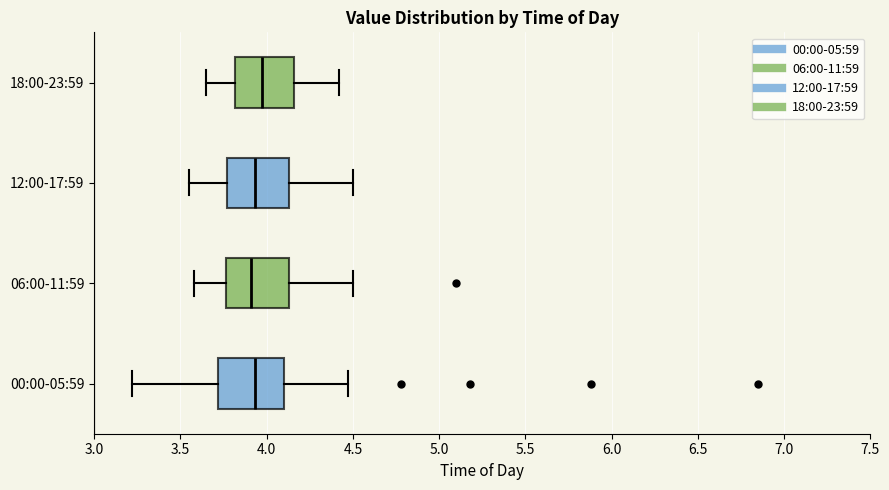

Reading bottom to top, read every box against the x-axis: the position of its median line, the range the box covers, and the ends of its whiskers. The values are not printed on the chart, so give them approximately, as read against the axis.

00:00-05:59: median 3.95, box 3.70 to 4.10, whiskers 3.20 to 4.45
06:00-11:59: median 3.90, box 3.75 to 4.15, whiskers 3.60 to 4.50
12:00-17:59: median 3.95, box 3.75 to 4.15, whiskers 3.55 to 4.50
18:00-23:59: median 4.00, box 3.80 to 4.15, whiskers 3.65 to 4.40